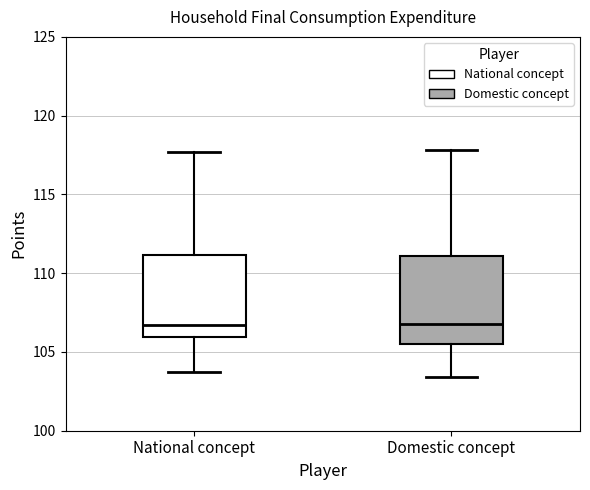

Reading left to right, transcribe this box plot: for each box, give where its median line is, the range the box spans, and where its two whiskers end, as read against the y-axis. The values are not printed on the chart, so give them approximately, as read against the axis.

National concept: median 106.5, box 106.0 to 111.0, whiskers 103.5 to 117.5
Domestic concept: median 107.0, box 105.5 to 111.0, whiskers 103.5 to 118.0